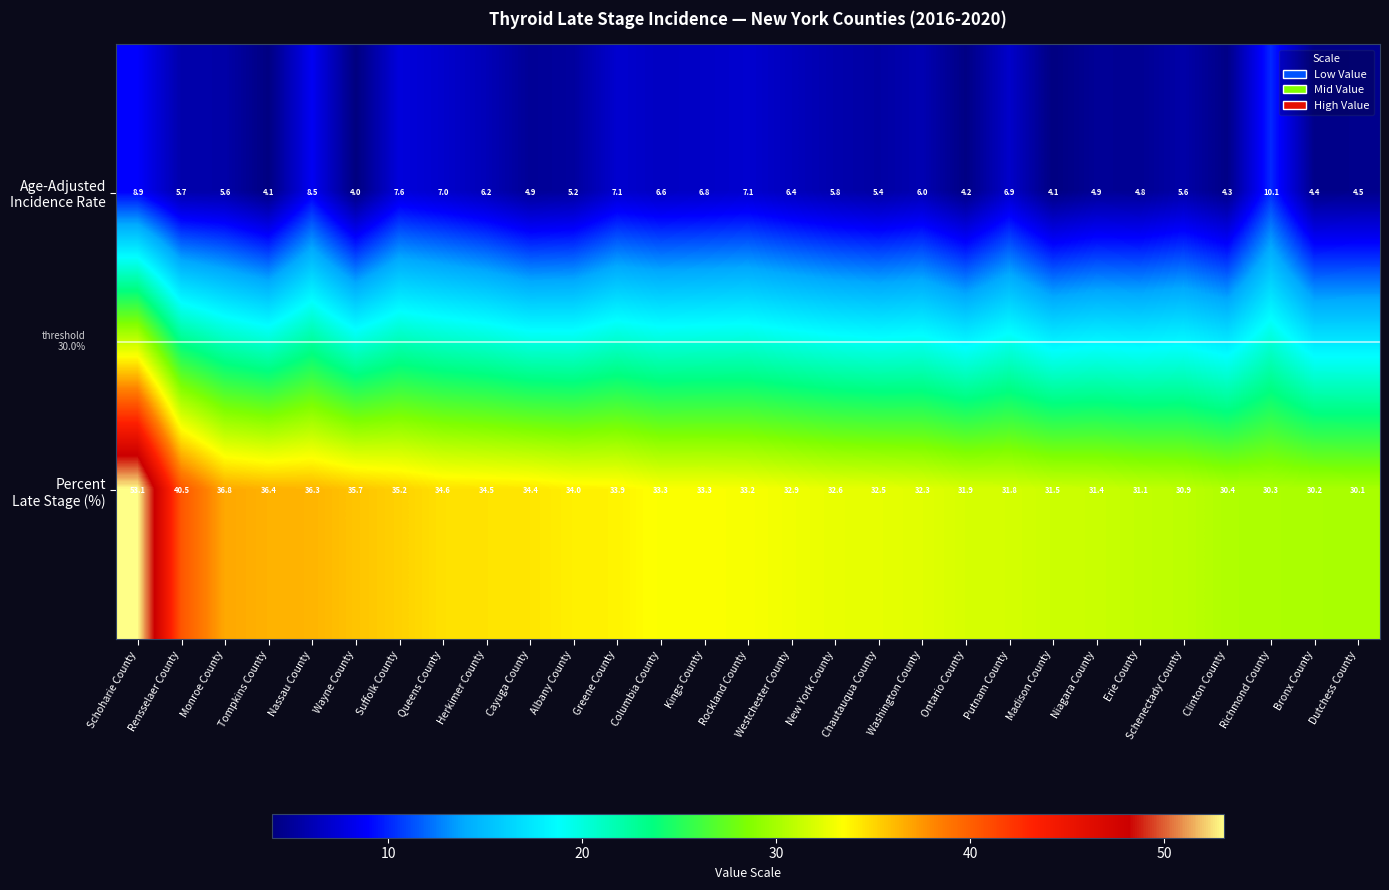

Count the number of data series in this chart.

2